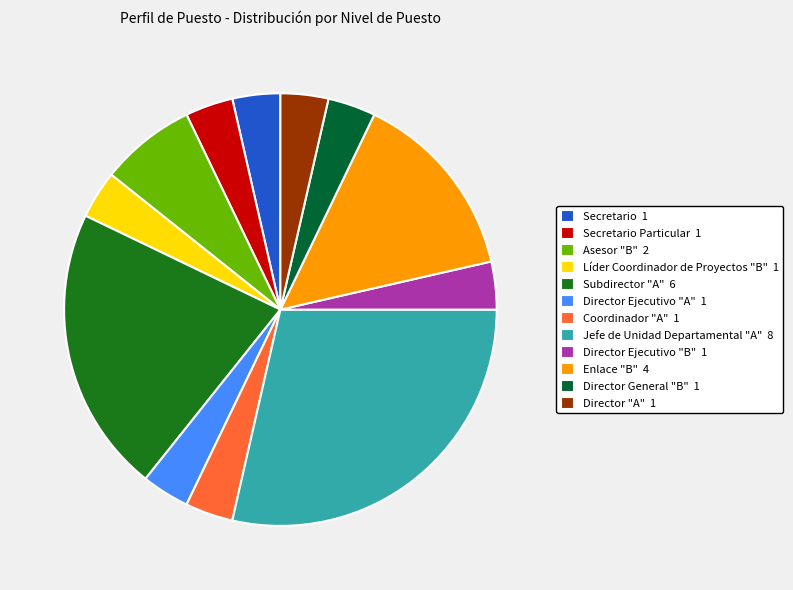

Is it true that Director Ejecutivo "B" 1 is 12% of the pie?

False